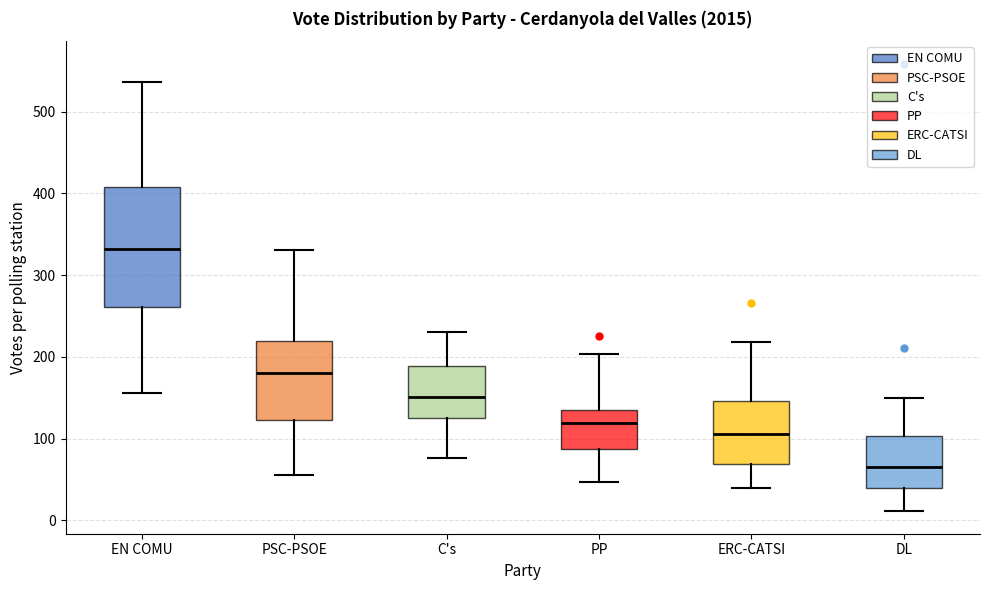

Which box is the tallest, from its lower edge to its upper edge?

EN COMU